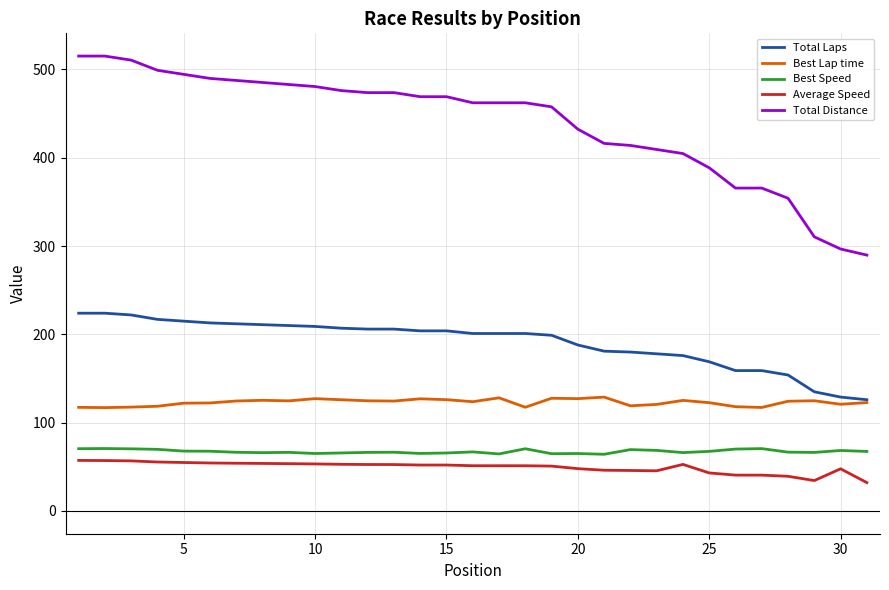

Which series has the largest total across all categories?

Total Distance